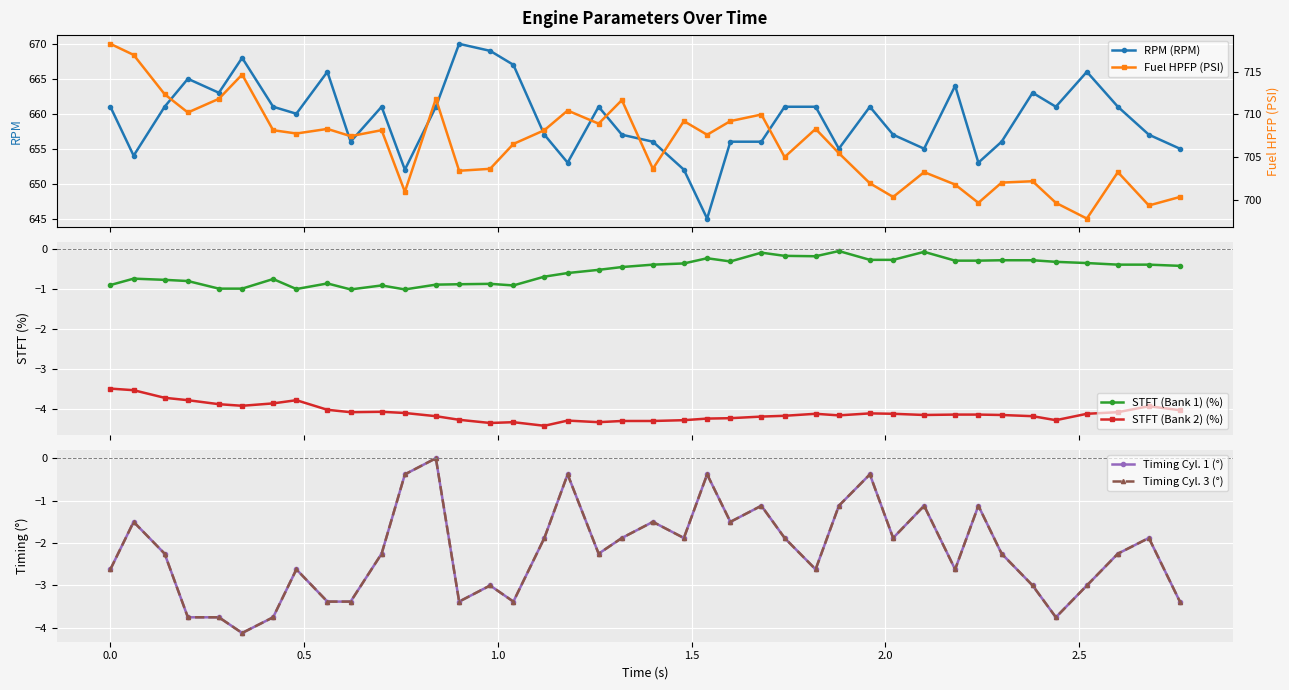

What is the minimum value for STFT (Bank 2) (%)?

-4.4